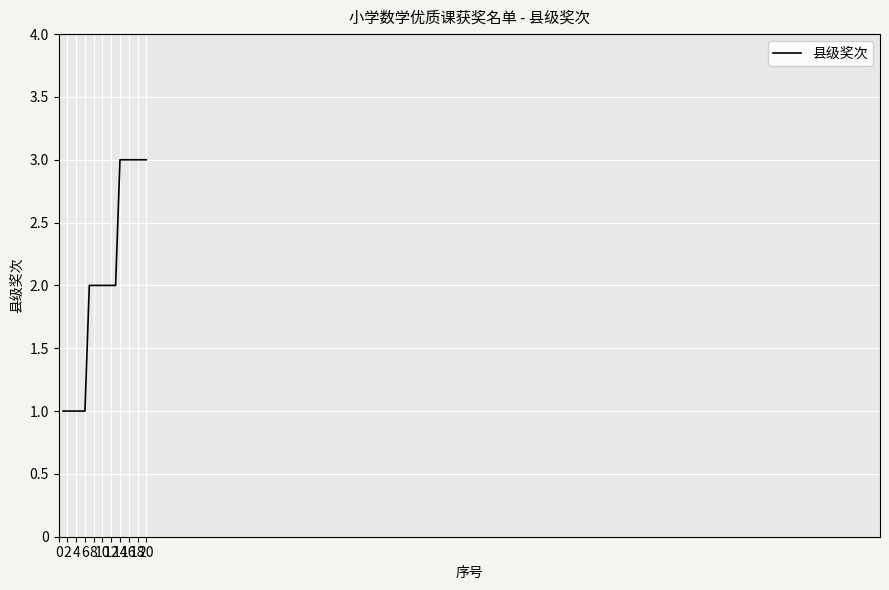

What is the maximum value shown in the chart?

3